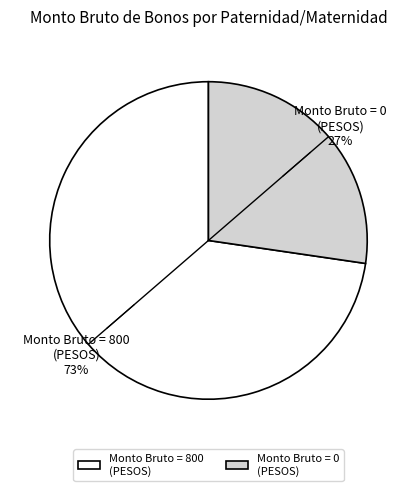

Count the number of slices in the pie.

2